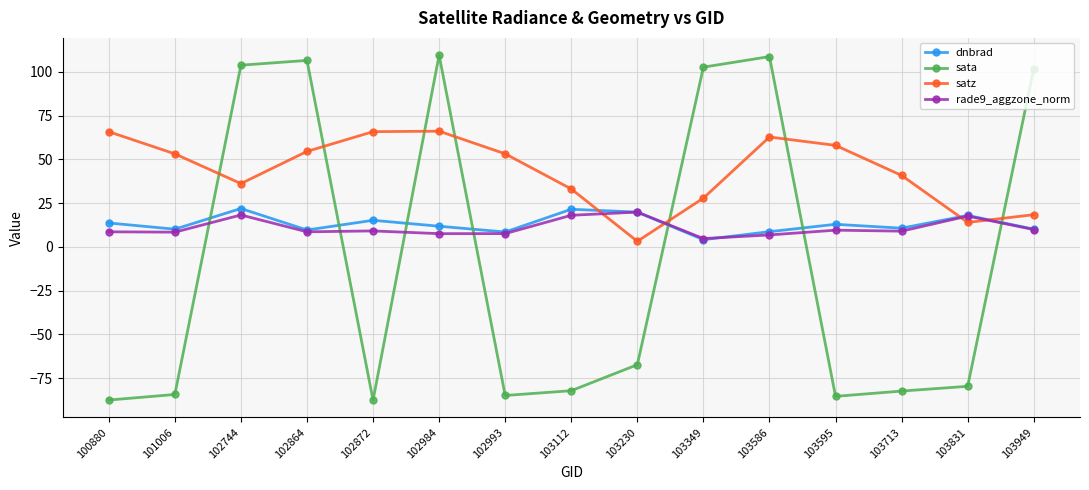

What is the total value across all series at 102864?

179.2